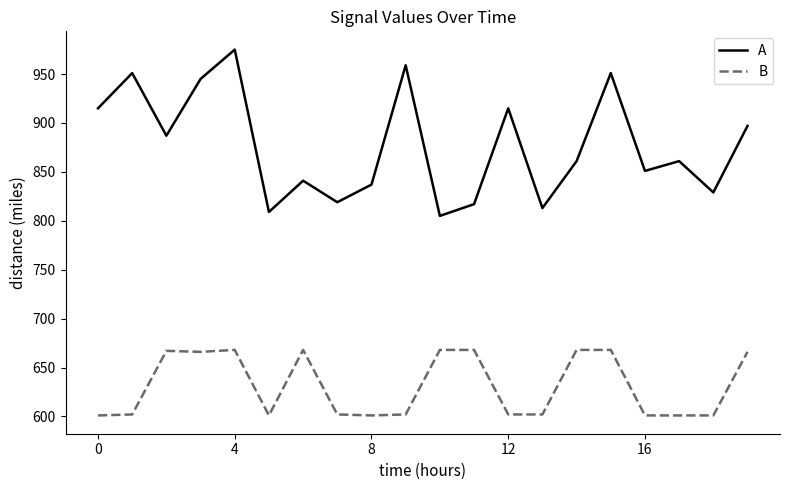

Which series has the largest total across all categories?

A